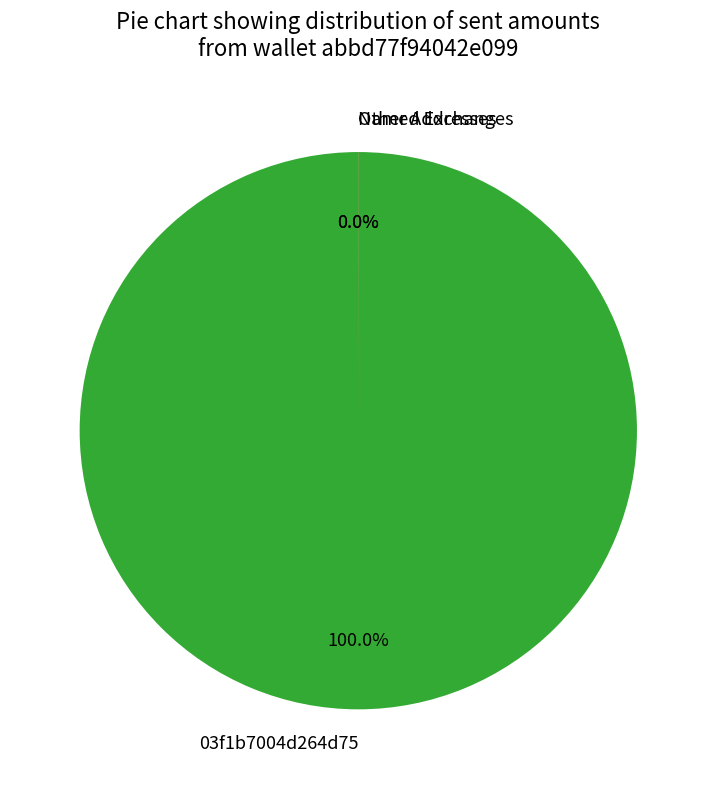

True or false: 73c272127d24b83c accounts for 1% of the total.

False